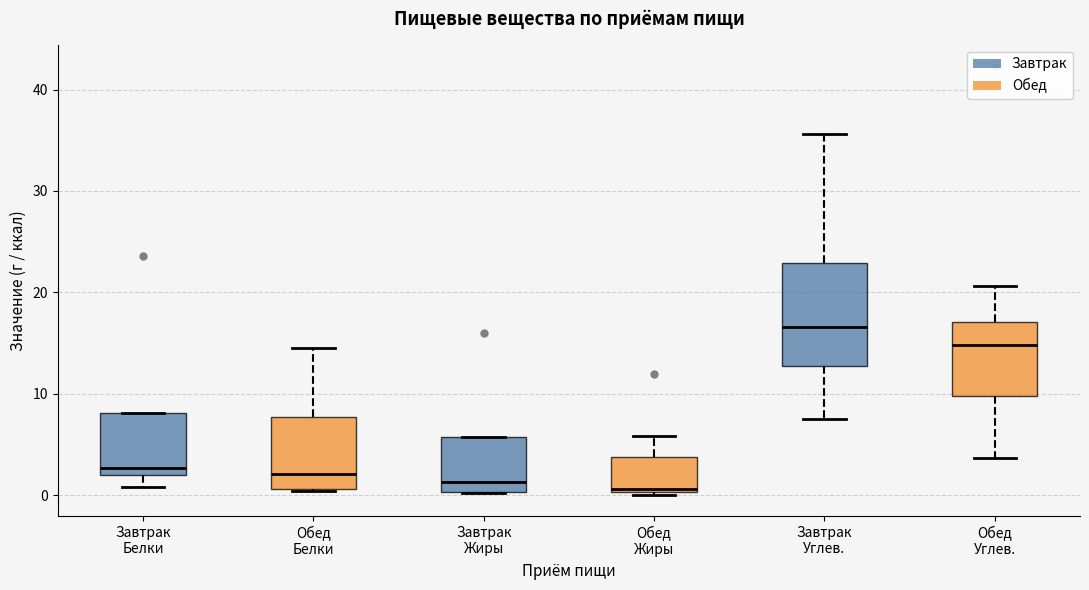

Reading left to right, read every box against the y-axis: the position of its median line, the range the box covers, and the ends of its whiskers. The values are not printed on the chart, so give them approximately, as read against the axis.

Завтрак Белки: median 3, box 2 to 8, whiskers 1 to 8
Обед Белки: median 2, box 1 to 8, whiskers 0 to 14
Завтрак Жиры: median 1, box 0 to 6, whiskers 0 to 6
Обед Жиры: median 1, box 0 to 4, whiskers 0 (just below the box's lower edge) to 6
Завтрак Углев.: median 17, box 13 to 23, whiskers 8 to 36
Обед Углев.: median 15, box 10 to 17, whiskers 4 to 21